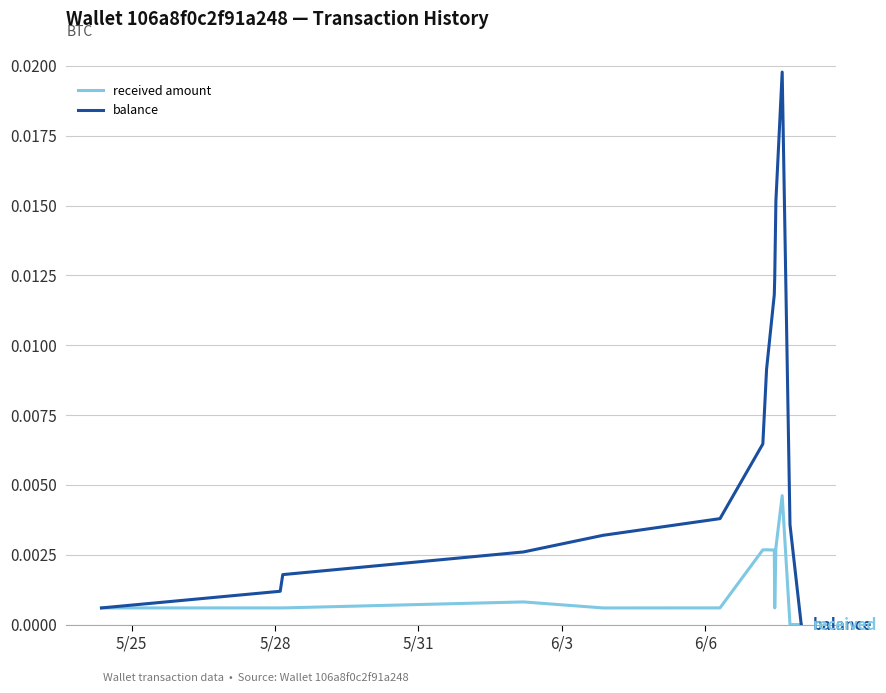

What is the label of the 15th point from the right?

5/28